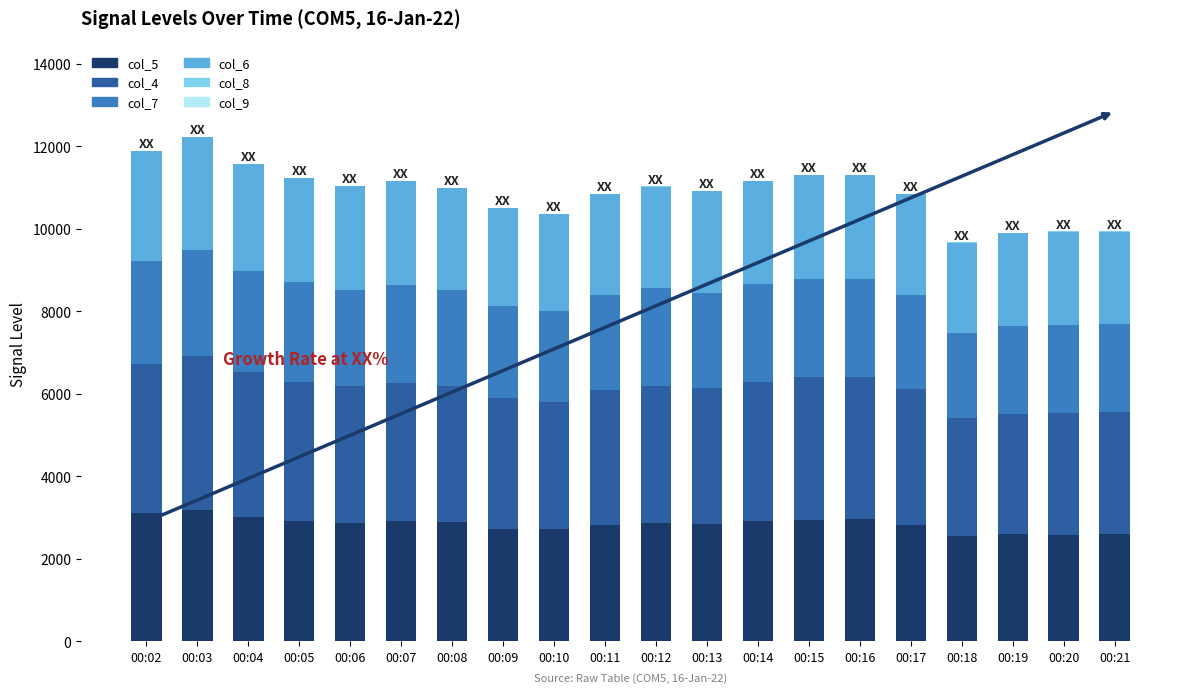

The value of col_5 at 00:16 is 3860. True or false?

False